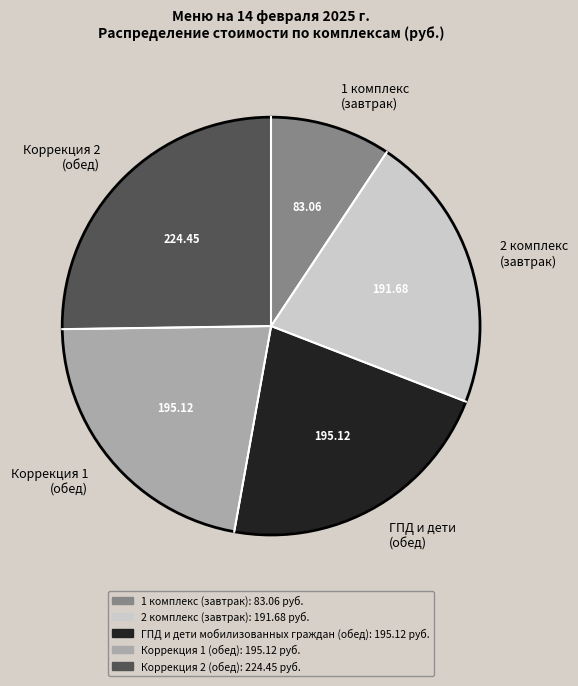

Does Коррекция 1 (обед) represent more than half of the total?

No